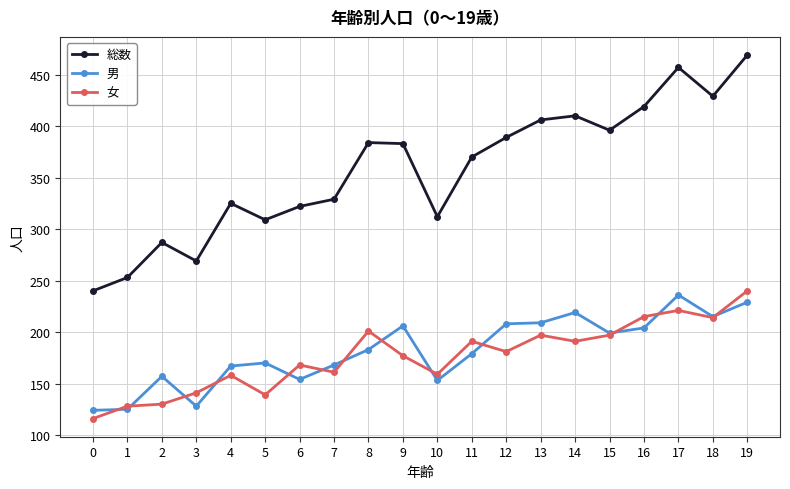

At which label does 男 reach its peak?

17